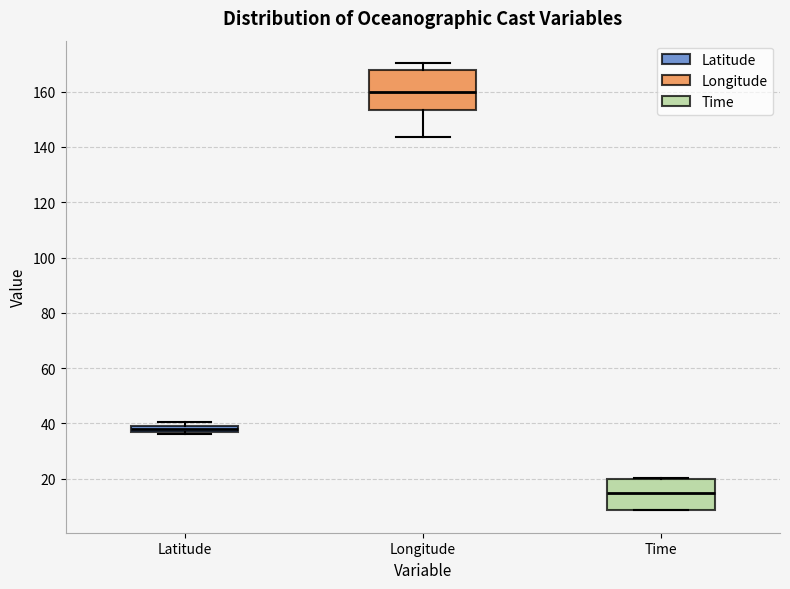

Which box's median line is the lowest?

Time